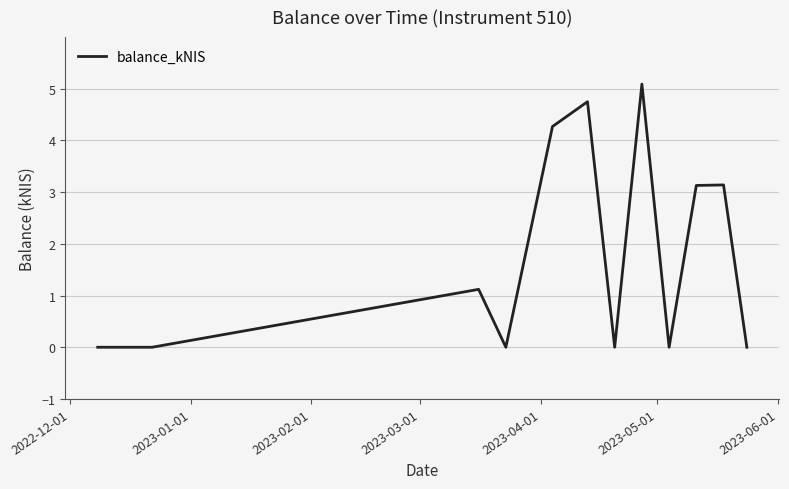

What is the greatest value displayed?

5.1